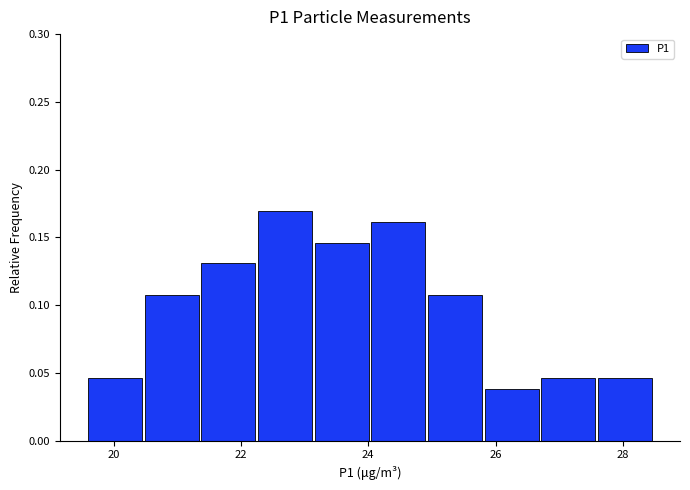

How tall is the bar that spans 26.8 to 27.6 on the x-axis? Neither the bar edges nor the heights are printed on the chart, so give them approximately, as read against the axes.

0.045